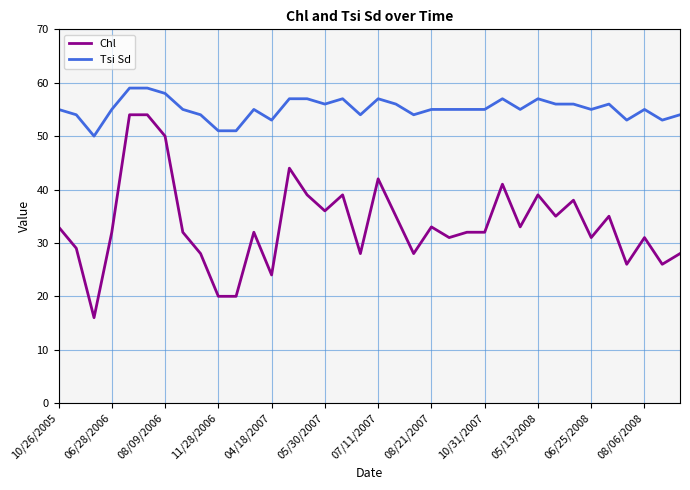

Which series has the largest range (max minus min)?

Chl